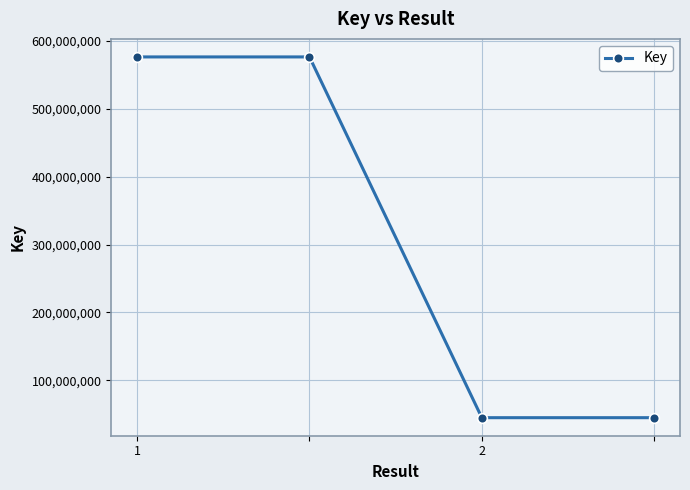

True or false: there are more than 1 points higher than both neighbors.

False